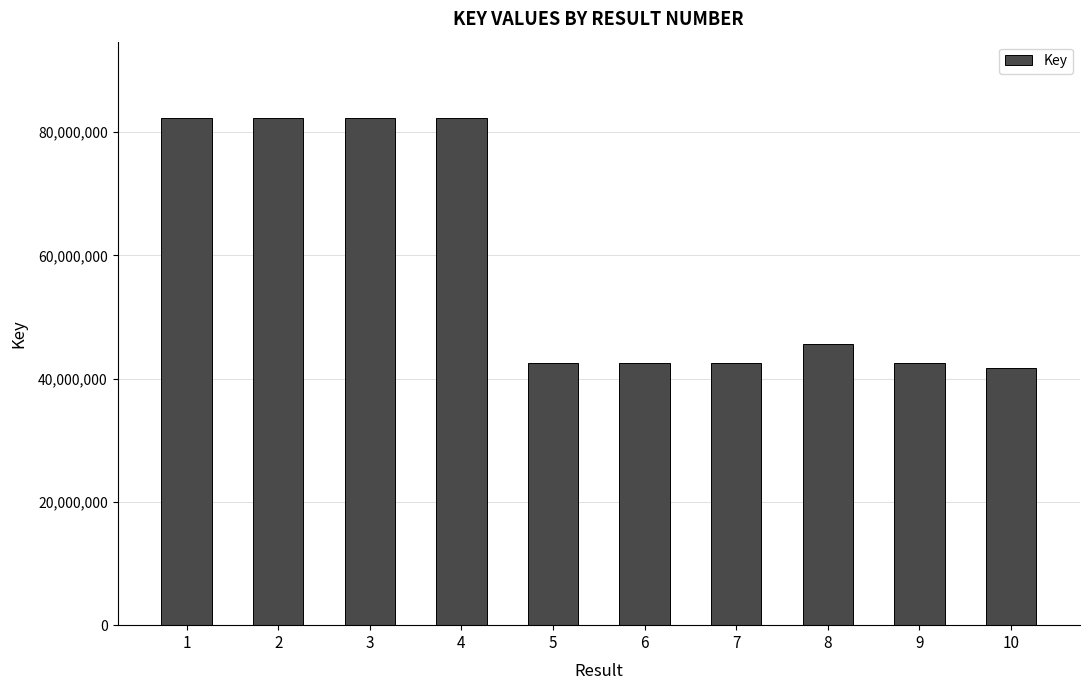

What is the minimum value shown in the chart?

41744232